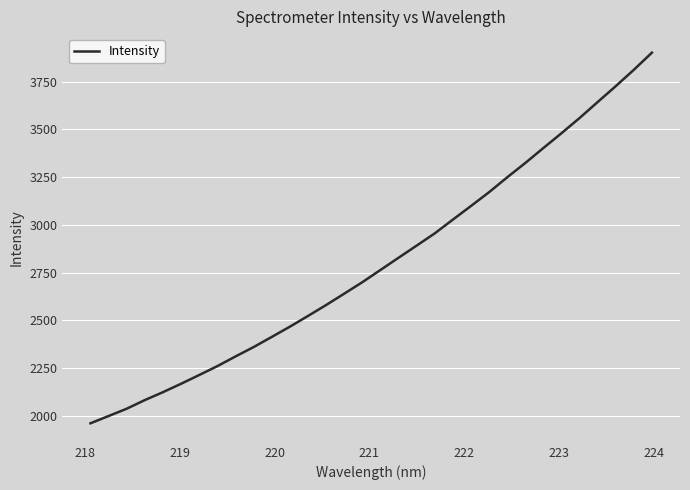

What is the difference between the maximum and minimum values?

1940.4